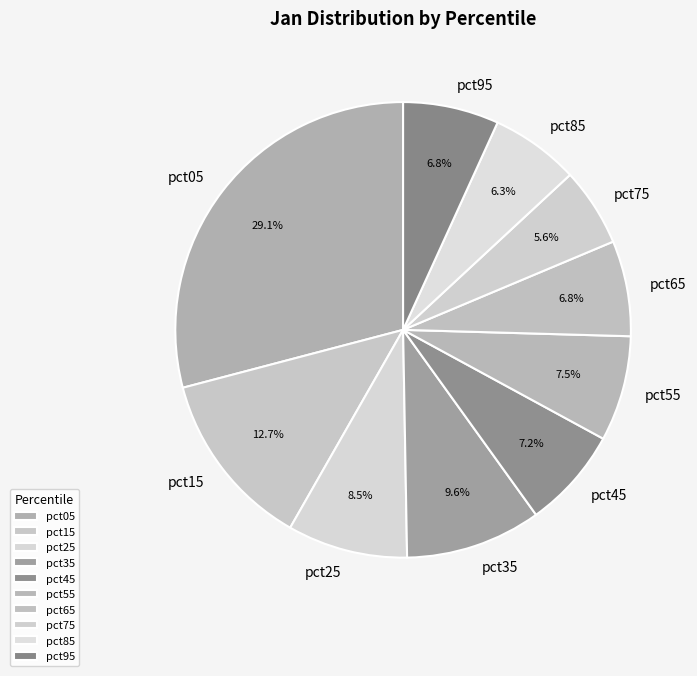

Is pct65 the majority of the pie?

No